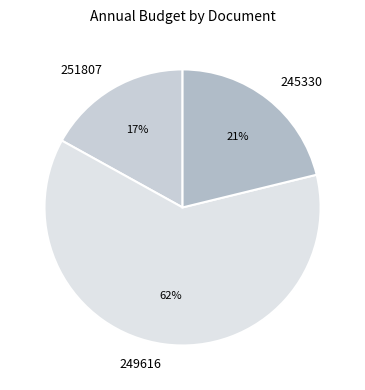

What is the ratio of the value at 251807 to the value at 245330?

0.8